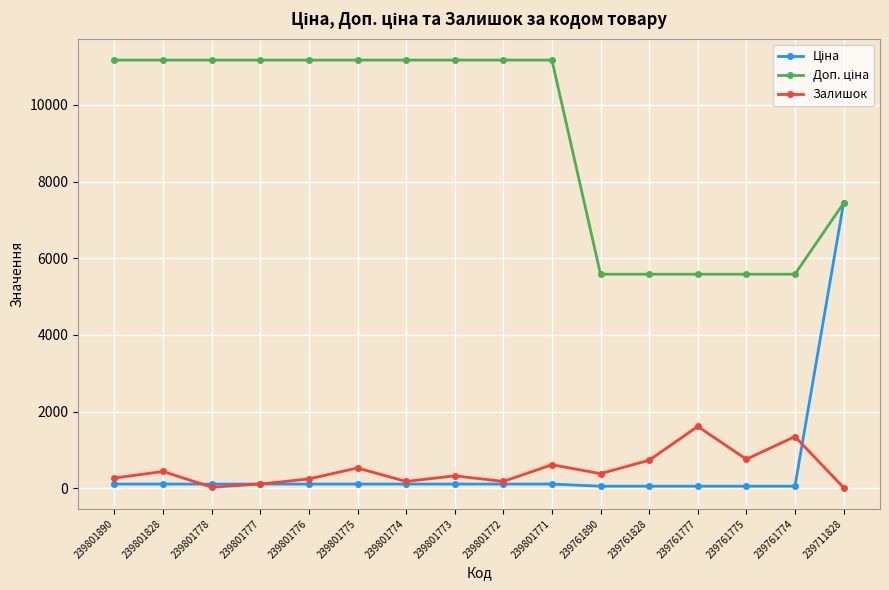

What is the total value across all series at 239801771?

11895.7